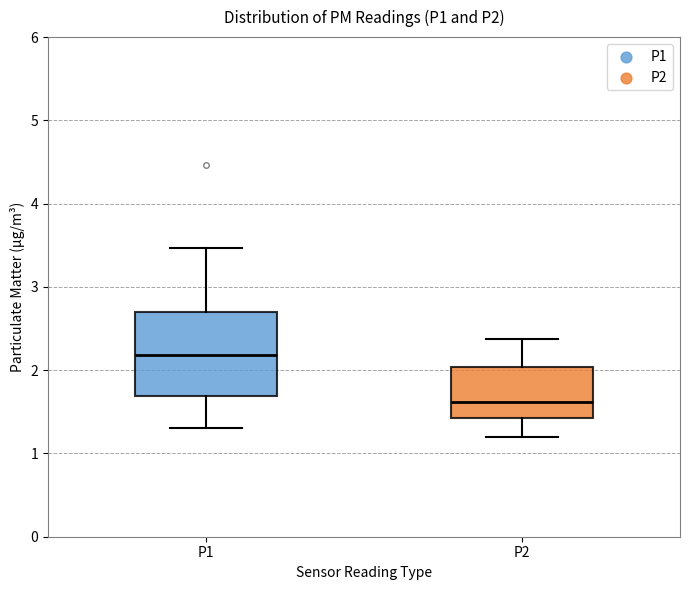

Which box is the tallest, from its lower edge to its upper edge?

P1